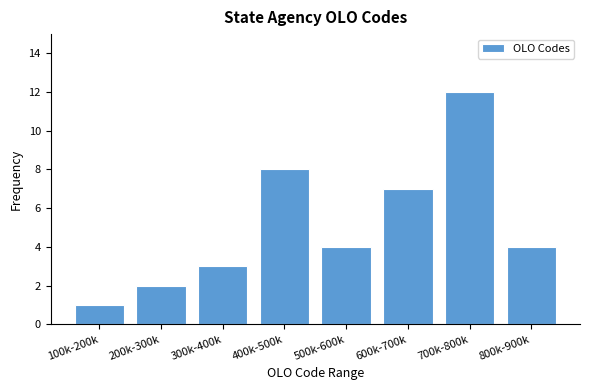

Reading right to left, list all the values displayed in this chart.

800k-900k=4	700k-800k=12	600k-700k=7	500k-600k=4	400k-500k=8	300k-400k=3	200k-300k=2	100k-200k=1